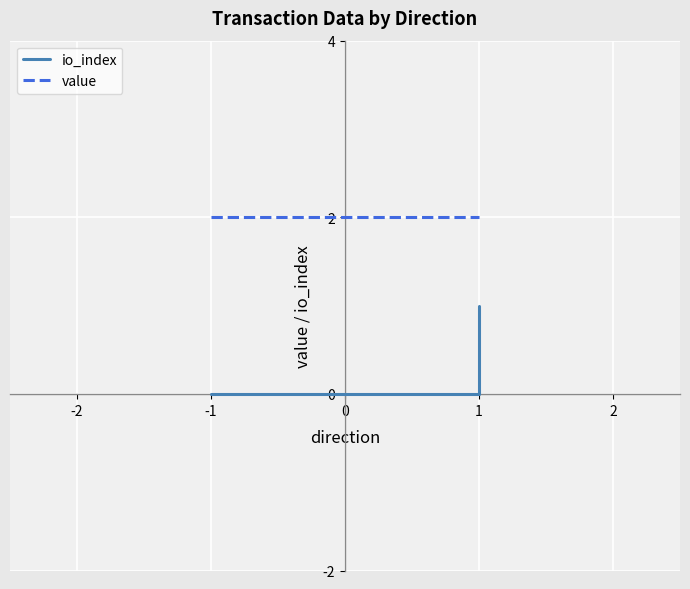

Reading right to left, transcribe all the data shown in this chart.

io_index: 1.0	0.0	0.0	0.0
value: 2.0	2.0	2.0	2.0